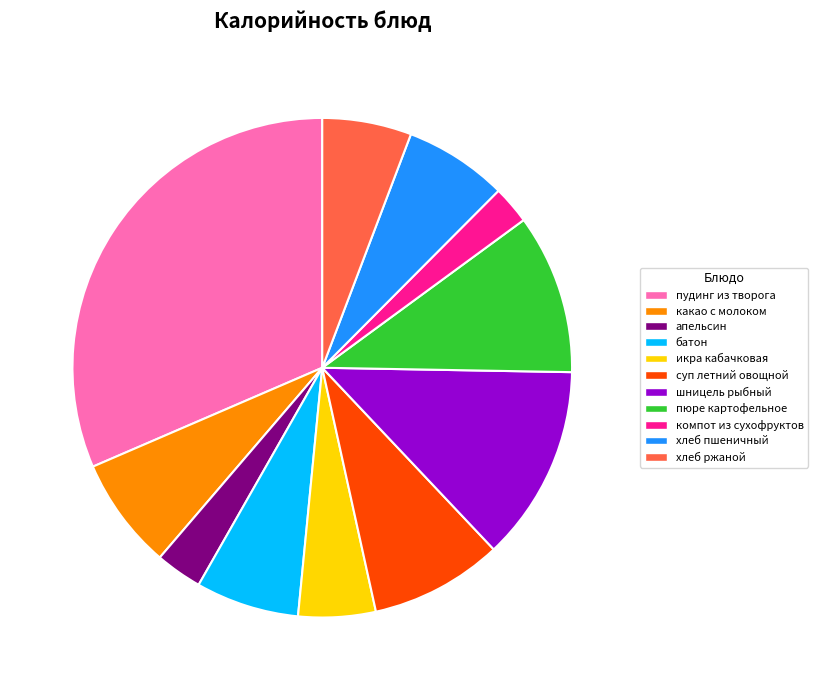

Which slice is the largest?

пудинг из творога